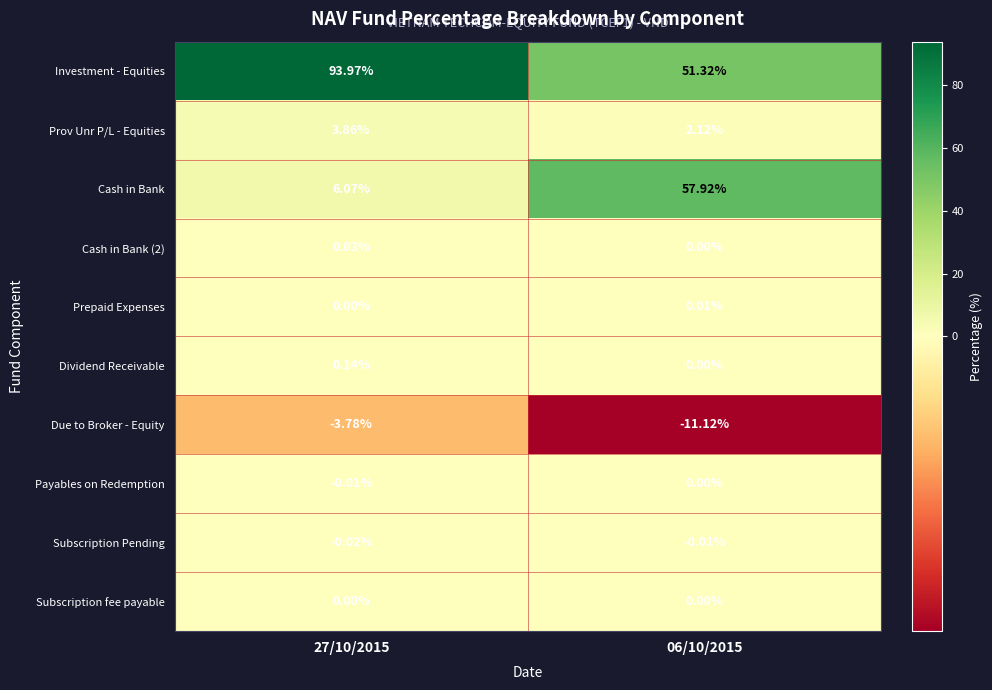

Is the value of Cash in Bank at 06/10/2015 greater than the value of Dividend Receivable at 27/10/2015?

Yes